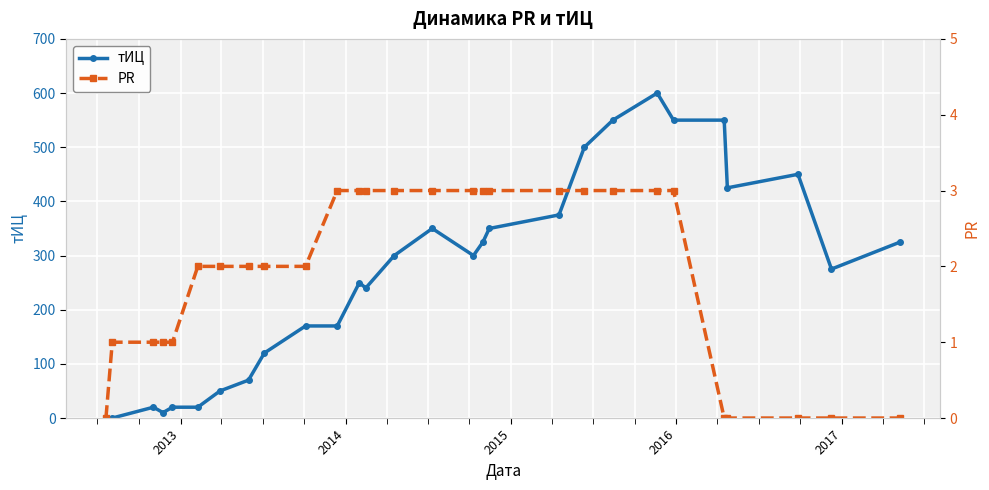

What is the greatest value displayed?

600